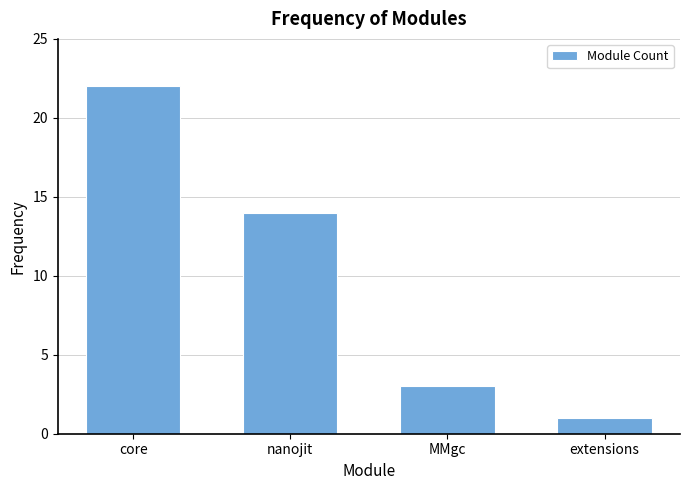

Reading left to right, extract all data points from this chart.

22	14	3	1